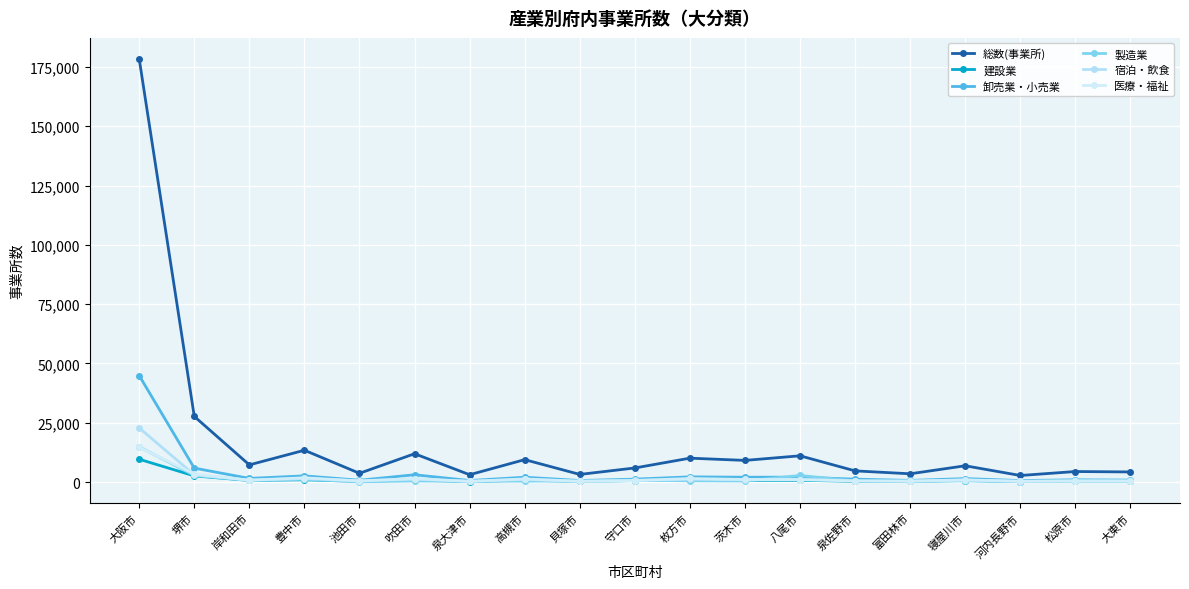

Reading right to left, transcribe all the data shown in this chart.

総数(事業所): 4264	4438	2767	6861	3486	4711	11068	9128	10074	5939	3218	9448	3093	11937	3693	13411	7240	27666	178312
建設業: 365	438	206	656	264	304	752	682	853	605	297	797	189	865	269	958	676	2596	9619
卸売業・小売業: 813	948	635	1452	696	1217	2071	2037	2193	1231	650	2036	642	3083	771	2614	1543	5883	44879
製造業: 747	666	212	511	445	470	2780	430	515	825	427	401	315	455	112	1183	718	2777	14860
宿泊・飲食: 391	435	235	867	303	543	1037	958	1131	686	300	1091	375	1188	552	1482	825	3034	22808
医療・福祉: 393	455	395	905	436	459	1066	1079	1502	630	339	1310	281	1469	449	1797	793	3385	14671